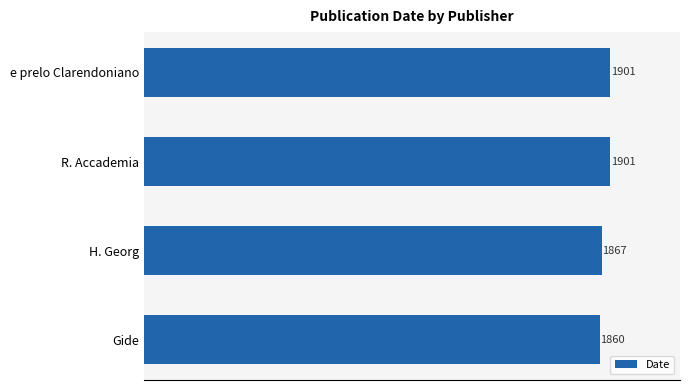

What is the change in value from e prelo Clarendoniano to H. Georg?

-34